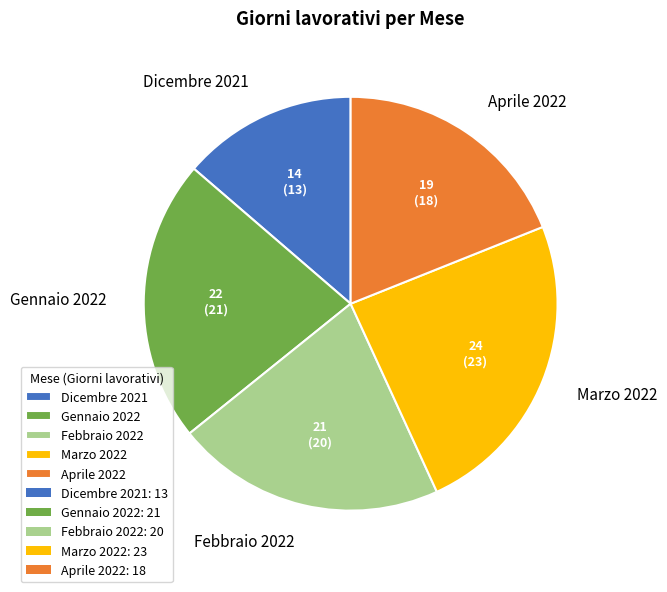

Approximately how many times larger is the value at Marzo 2022 compared to Gennaio 2022?

1.1